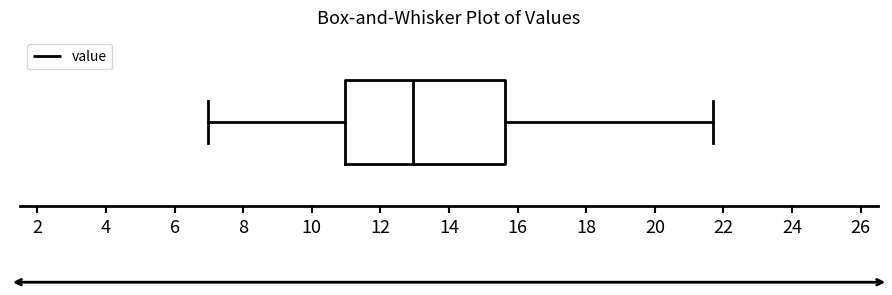

Read this box plot against the x-axis: the position of the median line, the range covered by the box, and the ends of both whiskers. The values are not printed on the chart, so give them approximately, as read against the axis.

median 13.0, box 11.0 to 15.6, whiskers 7.0 to 21.8